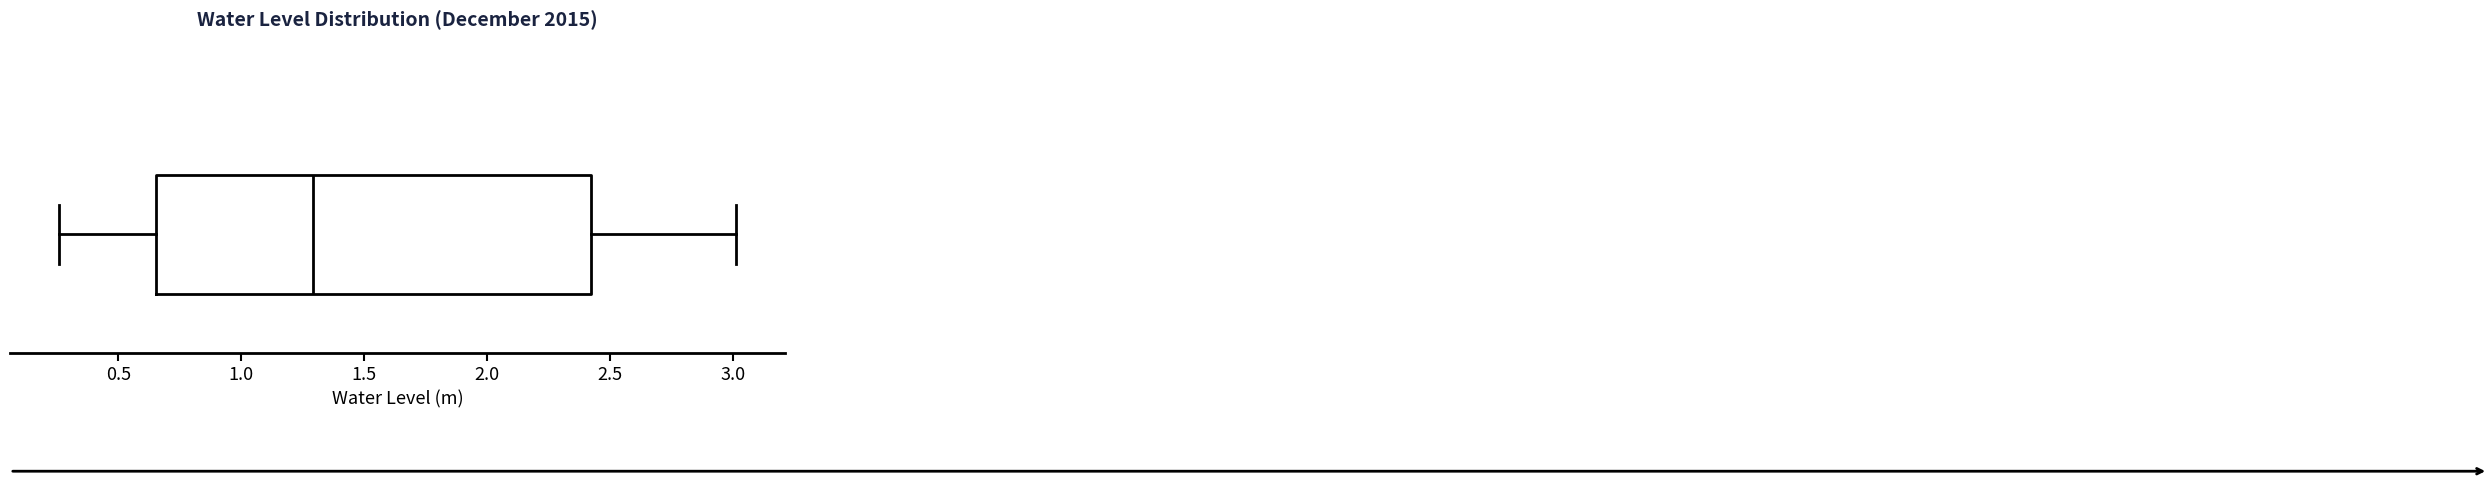

Transcribe this box plot: give where the median line is, the range the box spans, and where the two whiskers end, as read against the x-axis. The values are not printed on the chart, so give them approximately, as read against the axis.

median 1.30, box 0.65 to 2.40, whiskers 0.25 to 3.00